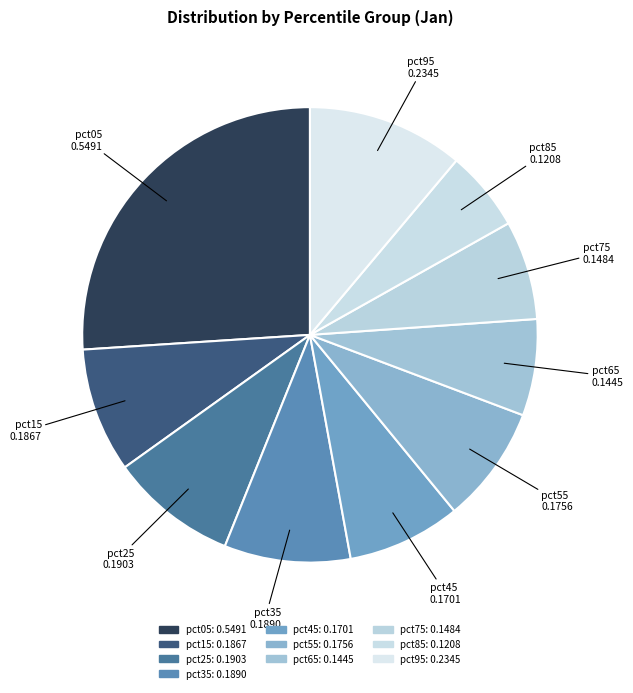

Is the sum of pct65 and pct85 greater than half?

No